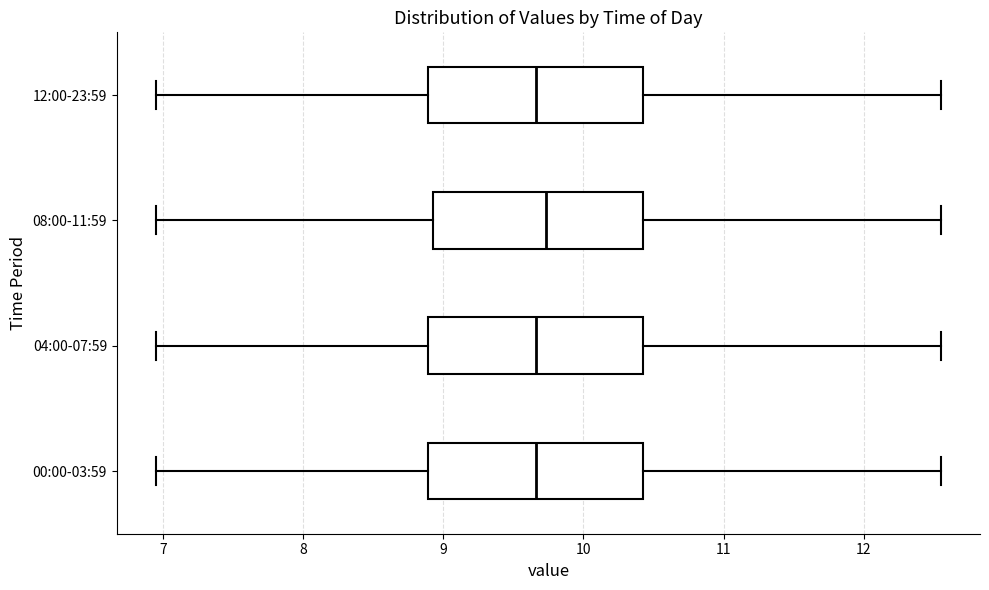

Reading bottom to top, transcribe this box plot: for each box, give where its median line is, the range the box spans, and where its two whiskers end, as read against the x-axis. The values are not printed on the chart, so give them approximately, as read against the axis.

00:00-03:59: median 9.7, box 8.9 to 10.4, whiskers 7.0 to 12.6
04:00-07:59: median 9.7, box 8.9 to 10.4, whiskers 7.0 to 12.6
08:00-11:59: median 9.7, box 8.9 to 10.4, whiskers 7.0 to 12.6
12:00-23:59: median 9.7, box 8.9 to 10.4, whiskers 7.0 to 12.6